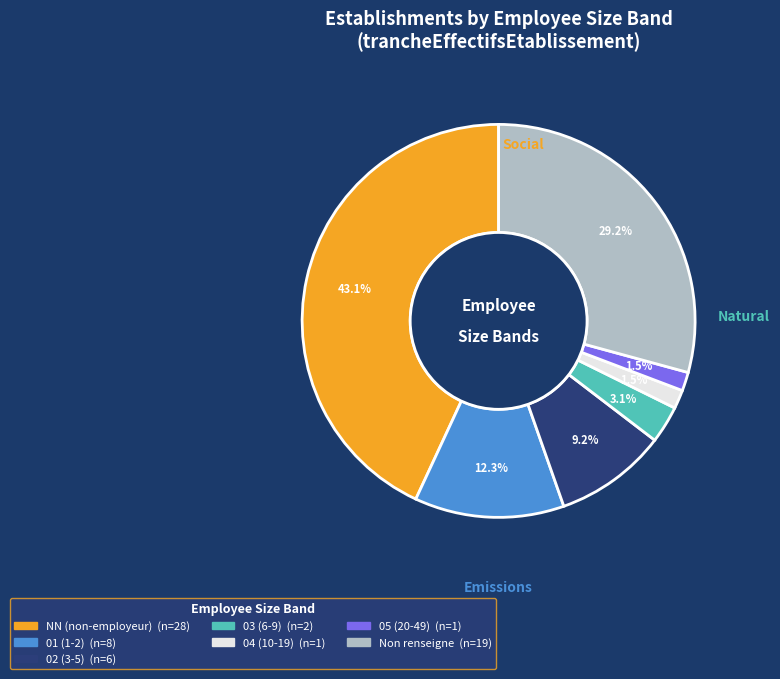

Is there any slice that represents more than half of the pie?

No